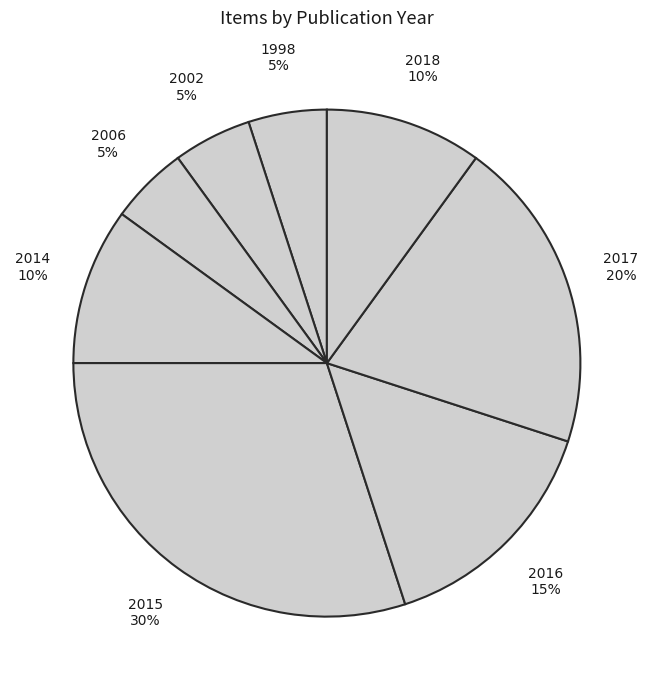

Is it true that 2015 is 38% of the pie?

False